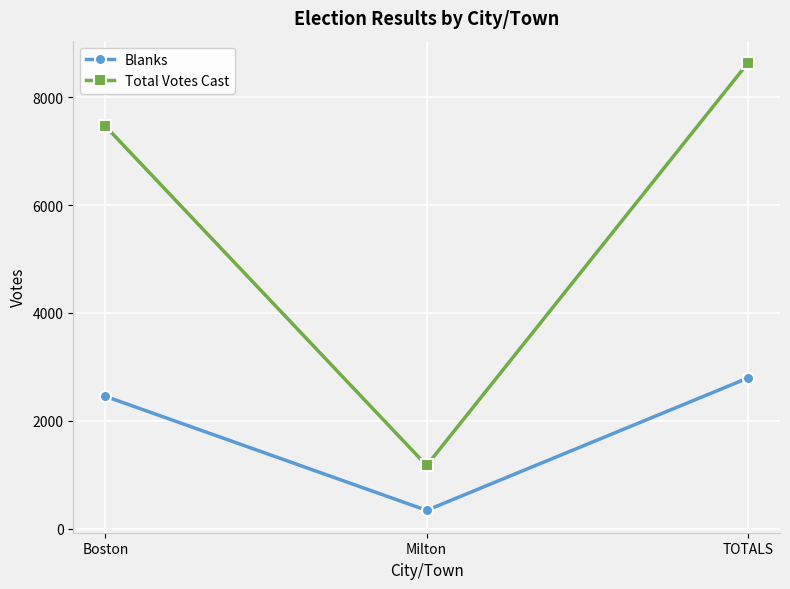

Reading right to left, what are all the values shown in this chart?

Blanks: TOTALS=2793	Milton=339	Boston=2454
Total Votes Cast: TOTALS=8636	Milton=1171	Boston=7465